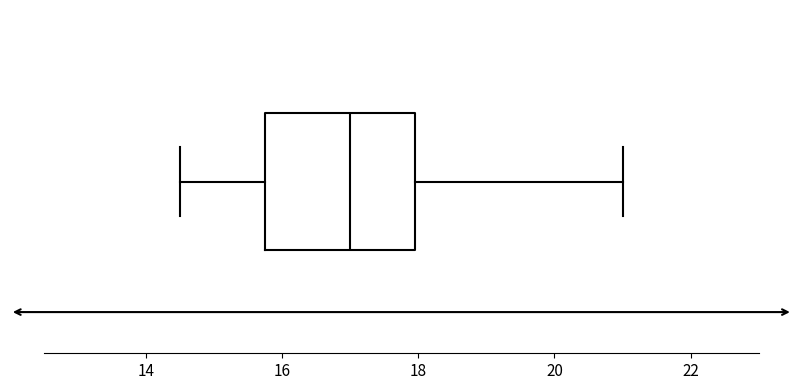

Where does the median line of the box sit on the x-axis? The values are not printed on the chart, so give them approximately, as read against the axis.

17.0